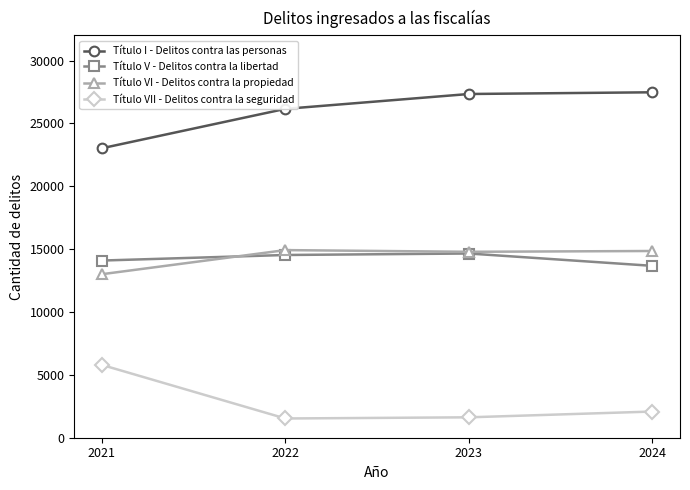

What is the spread (max minus min) of values at 2021?

17232